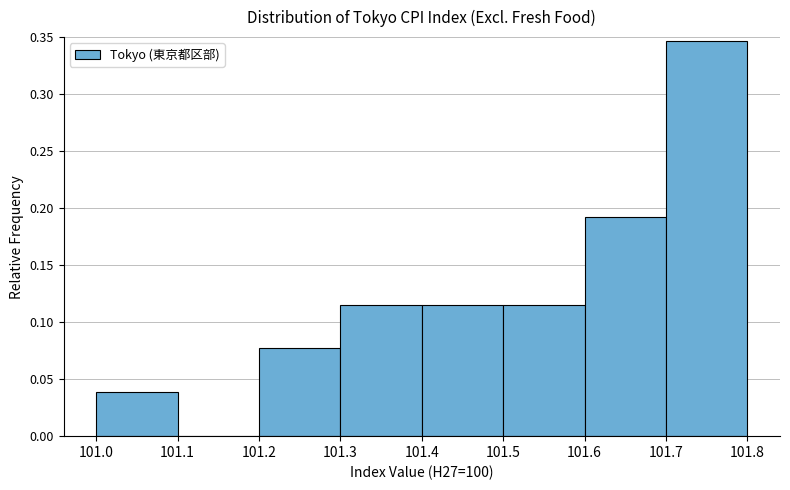

Reading left to right, list every bar in this chart as the range it spans on the x-axis followed by its height. The values are not printed on the chart, so give them approximately, as read against the axis.

101.0 to 101.1: 0.040
101.1 to 101.2: 0
101.2 to 101.3: 0.075
101.3 to 101.4: 0.115
101.4 to 101.5: 0.115
101.5 to 101.6: 0.115
101.6 to 101.7: 0.190
101.7 to 101.8: 0.345